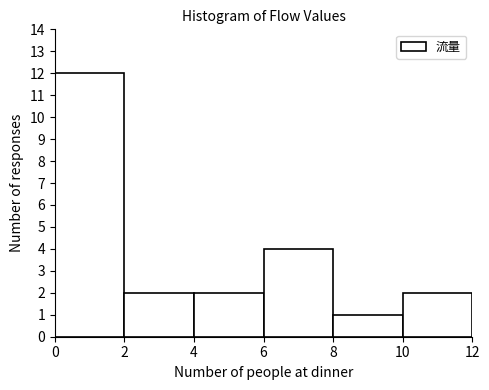

Reading left to right, transcribe this chart: for each bar, give the range it covers on the x-axis and its height. The values are not printed on the chart, so give them approximately, as read against the axis.

0 to 2: 12
2 to 4: 2
4 to 6: 2
6 to 8: 4
8 to 10: 1
10 to 12: 2